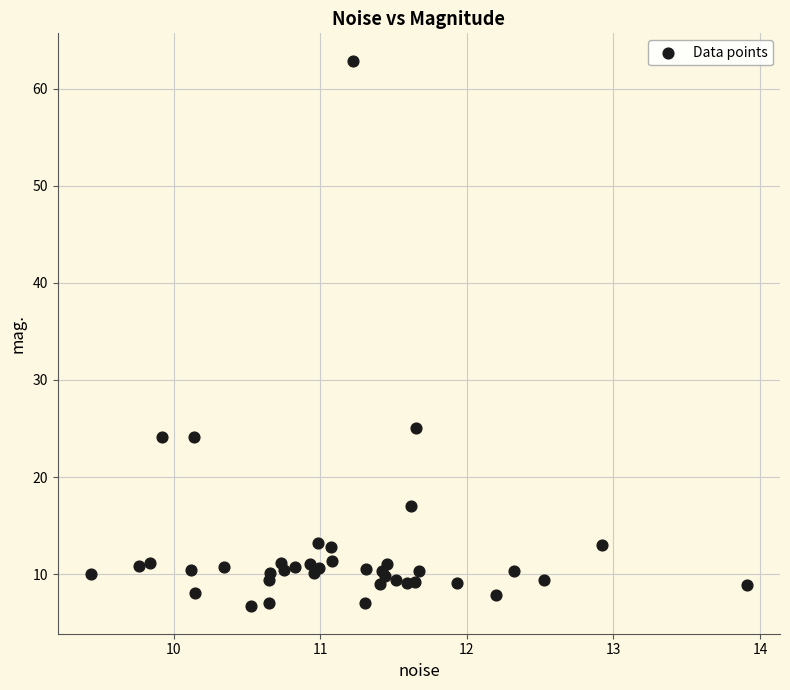

What Y value in the scatter plot is closest to 34?

25.1